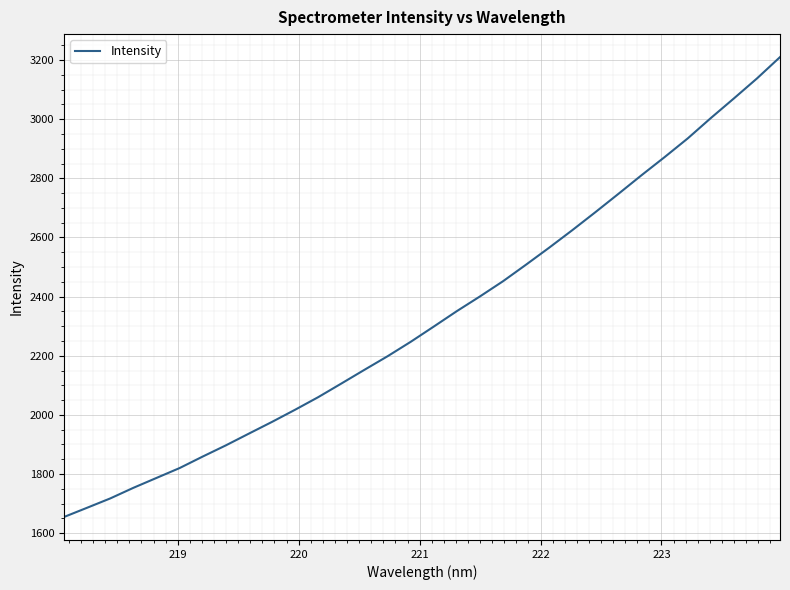

What is the difference between the maximum and minimum values?

1555.0